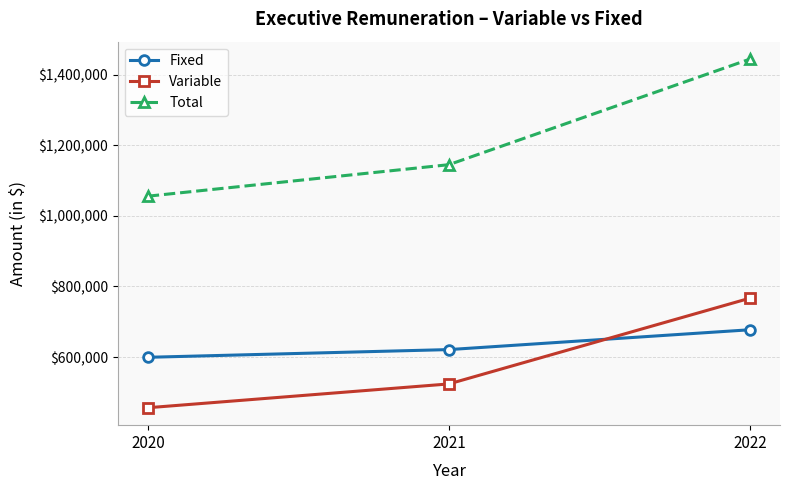

List the series in order of their peak value, lowest first.

Fixed, Variable, Total